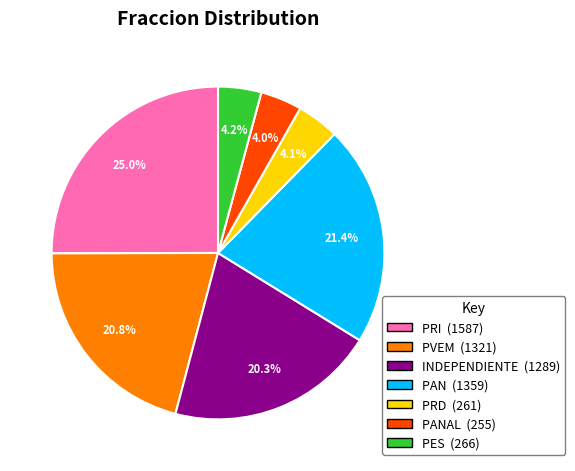

Is there any slice that represents more than half of the pie?

No